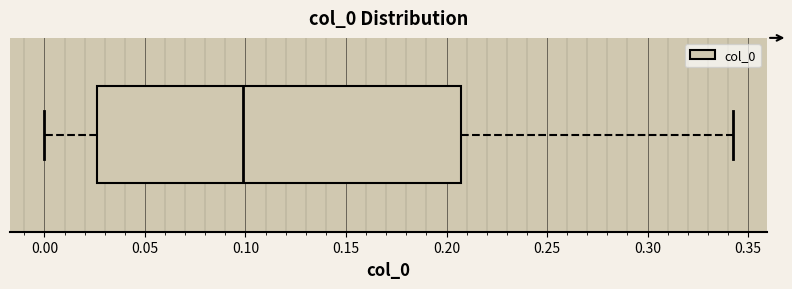

Where does the right whisker of the box end on the x-axis? The values are not printed on the chart, so give them approximately, as read against the axis.

0.340